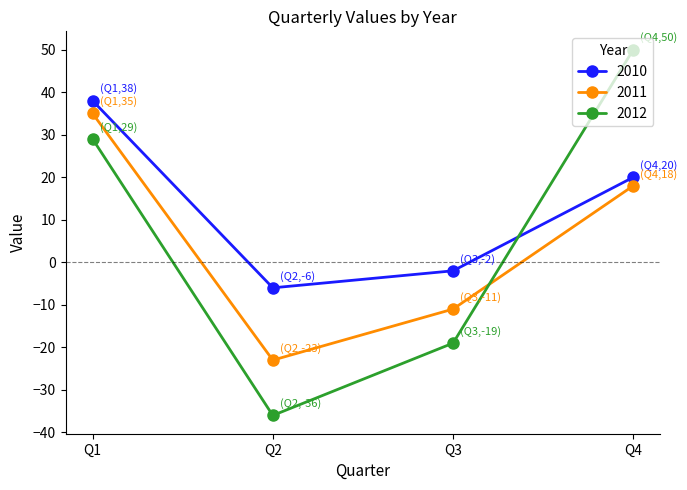

What is the average value of the 2011 series?

5